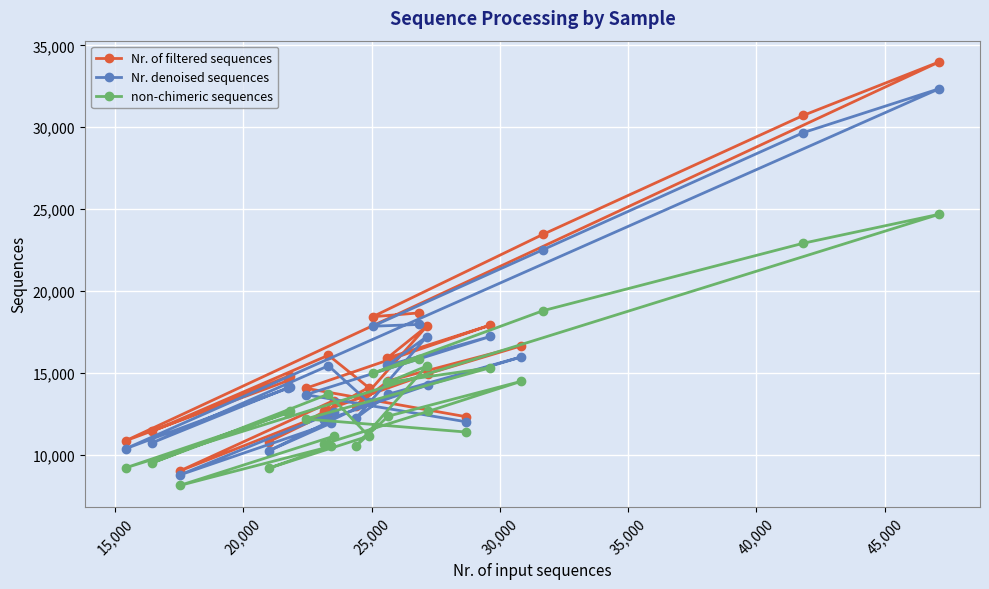

What is the value of the Nr. of filtered sequences point at the 9th from the left?

16082